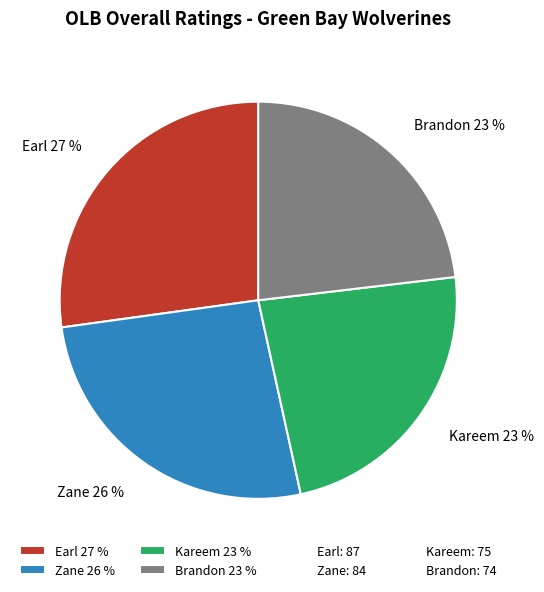

Do Earl 27 % and Brandon 23 % together represent more than half of the pie?

Yes